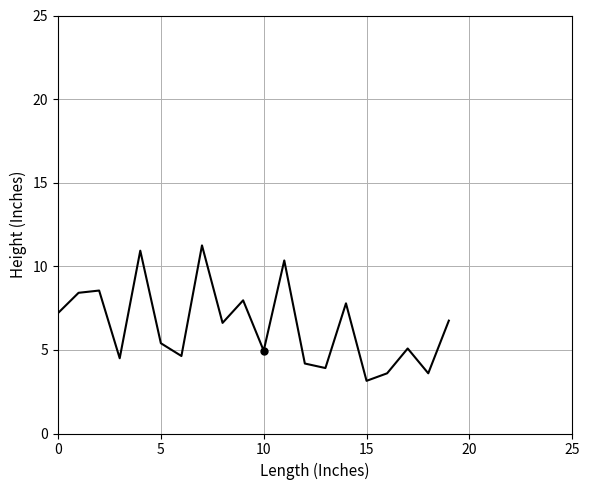

Does the chart display data point markers on the line(s)?

Yes